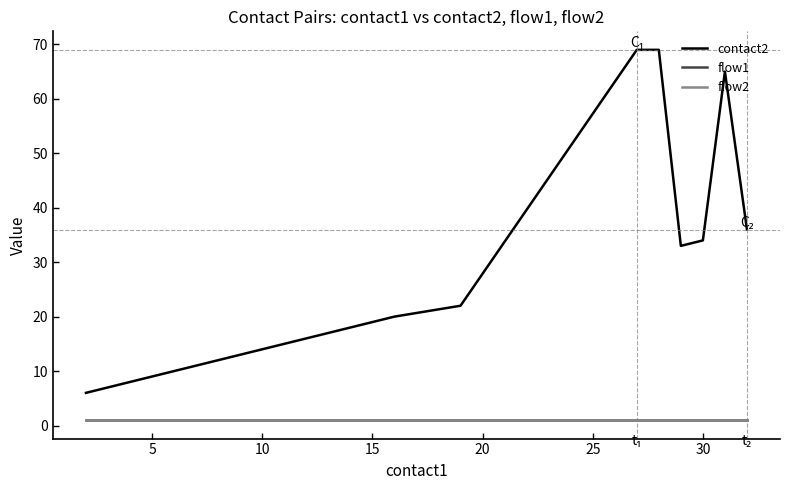

Does the chart display data point markers on the line(s)?

No